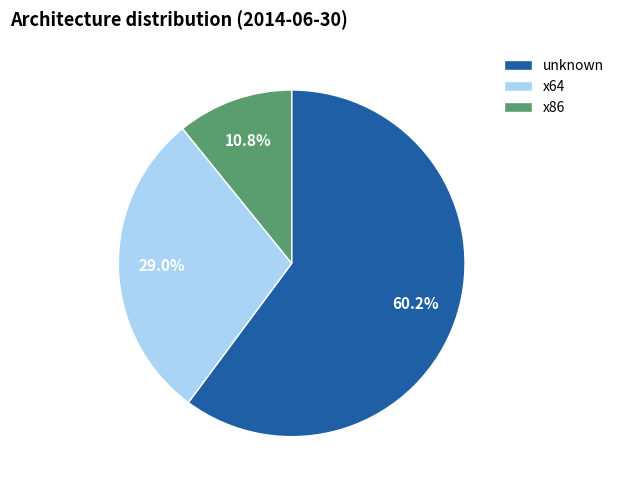

To the nearest percent, what is the combined percentage of x64 and unknown?

89%